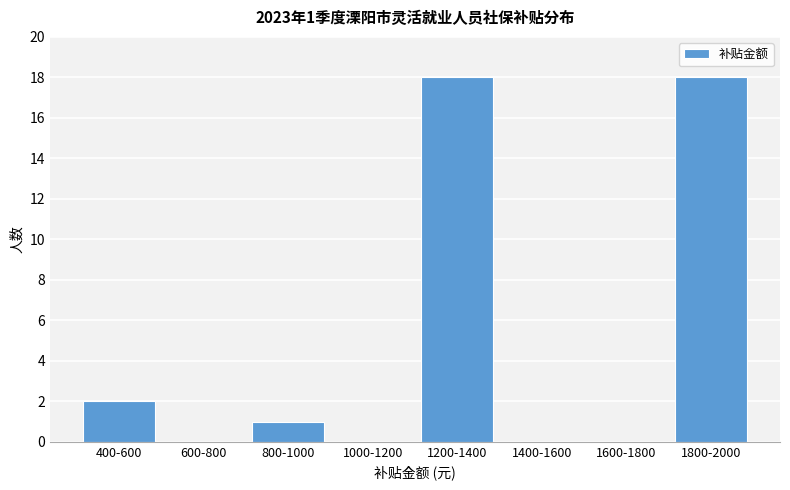

Reading left to right, what are all the values shown in this chart?

400-600=2	600-800=0	800-1000=1	1000-1200=0	1200-1400=18	1400-1600=0	1600-1800=0	1800-2000=18